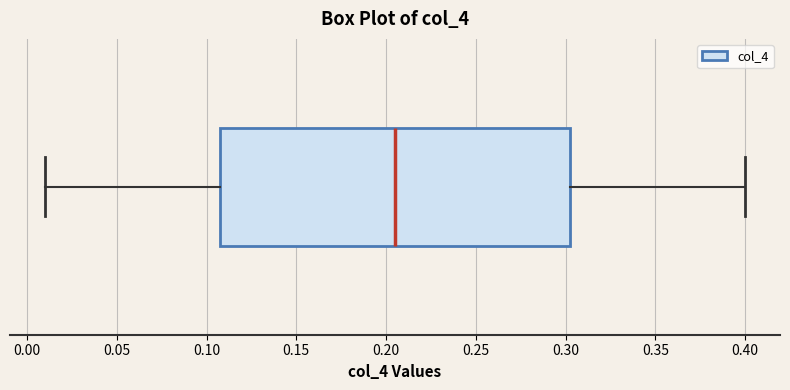

Transcribe this box plot: give where the median line is, the range the box spans, and where the two whiskers end, as read against the x-axis. The values are not printed on the chart, so give them approximately, as read against the axis.

median 0.205, box 0.110 to 0.305, whiskers 0.010 to 0.400